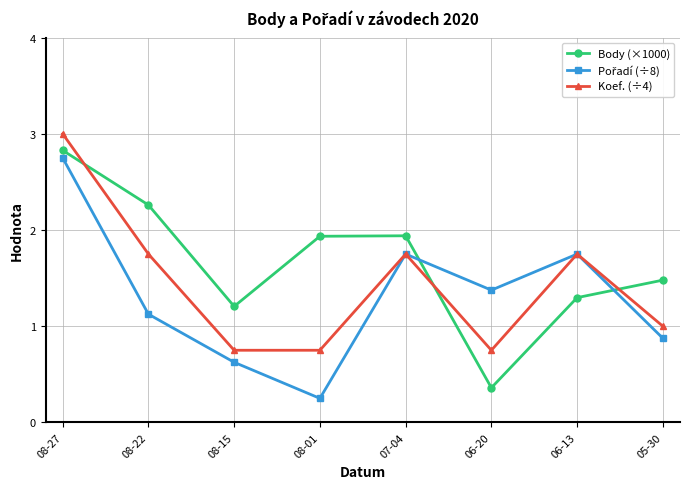

In Body (×1000), how many points are lower than both neighbors (excluding endpoints)?

2